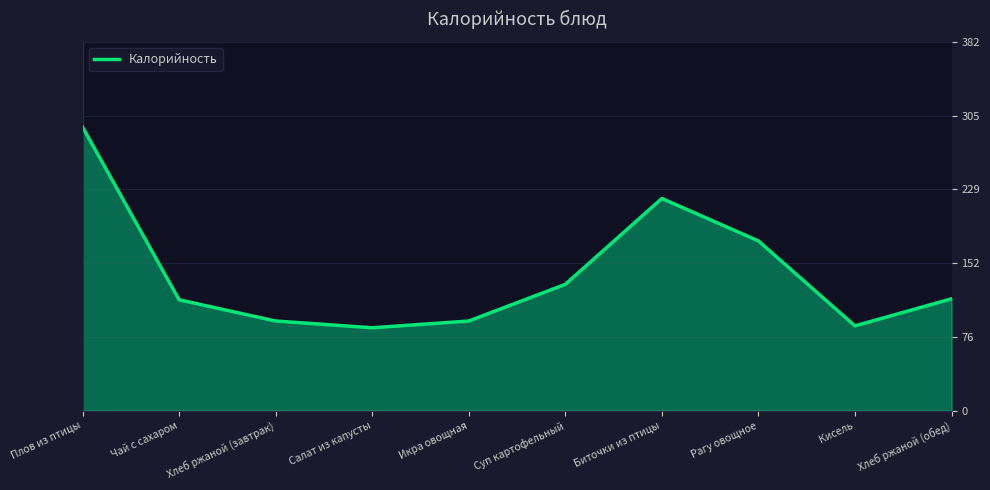

What is the difference between the values at Чай с сахаром and Кисель?

27